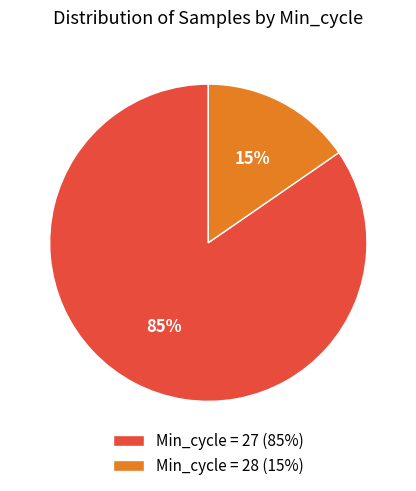

Does any single category account for the majority?

Yes